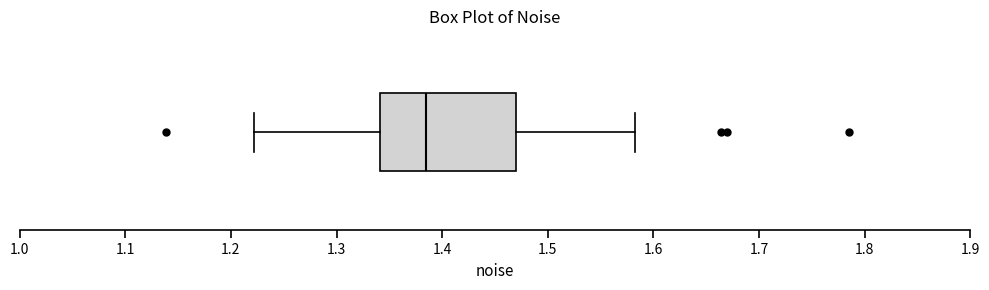

Where is the right edge of the box on the x-axis? The values are not printed on the chart, so give them approximately, as read against the axis.

1.47